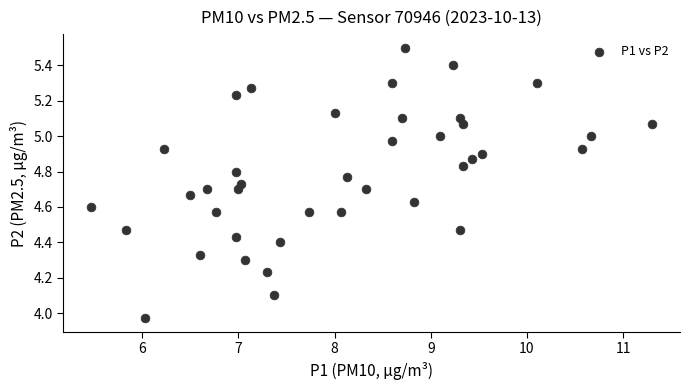

What is the range of Y values (max minus min)?

1.5